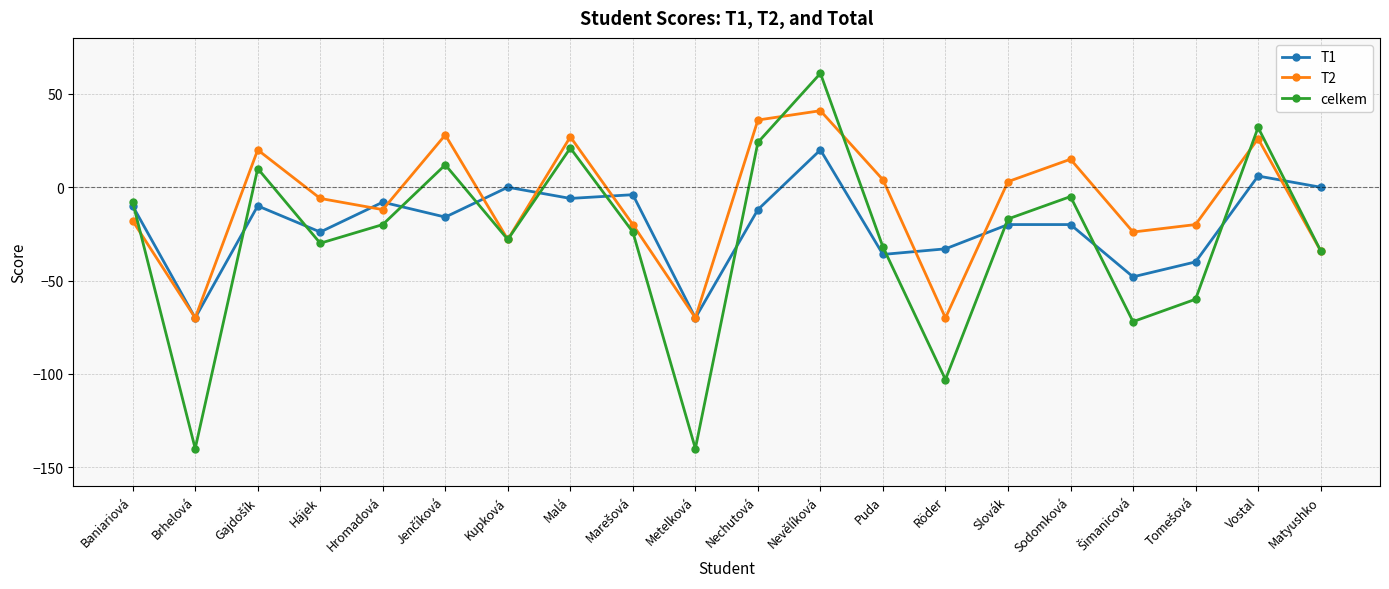

Rank the series by their maximum value, from lowest to highest.

T1, T2, celkem